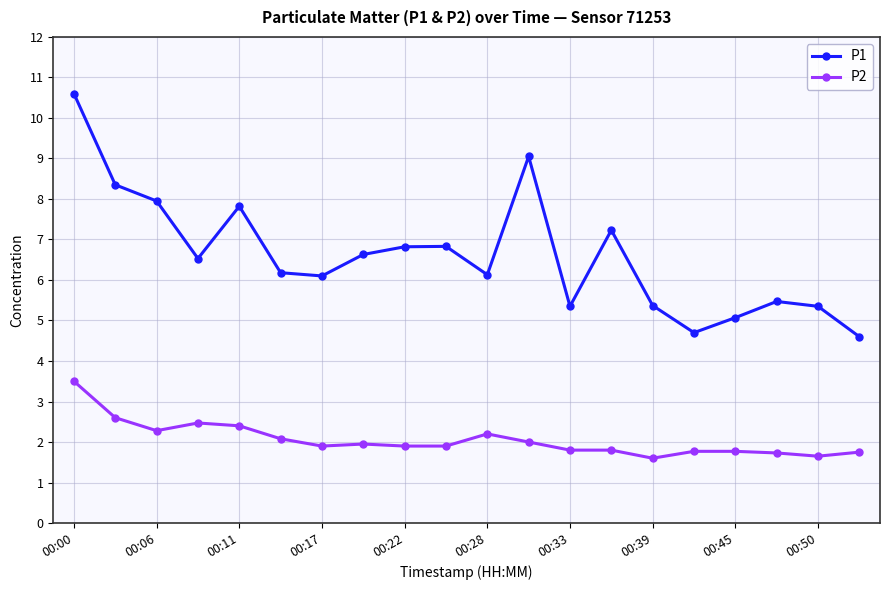

True or false: P2 has more than 0 interior local peaks.

True